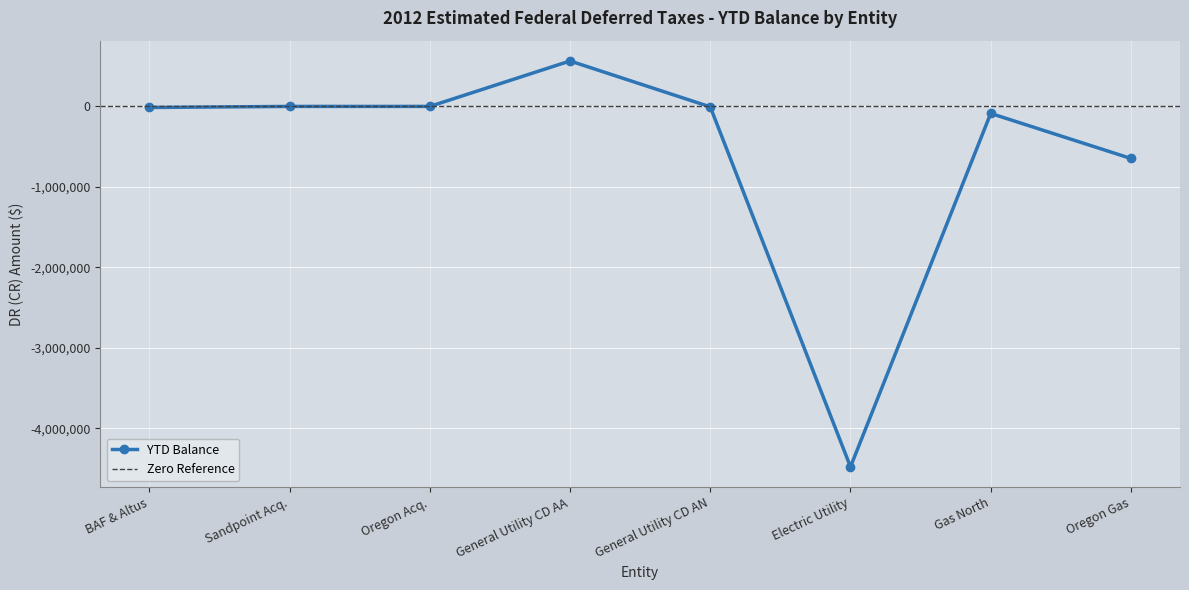

What is the maximum value shown in the chart?

564918